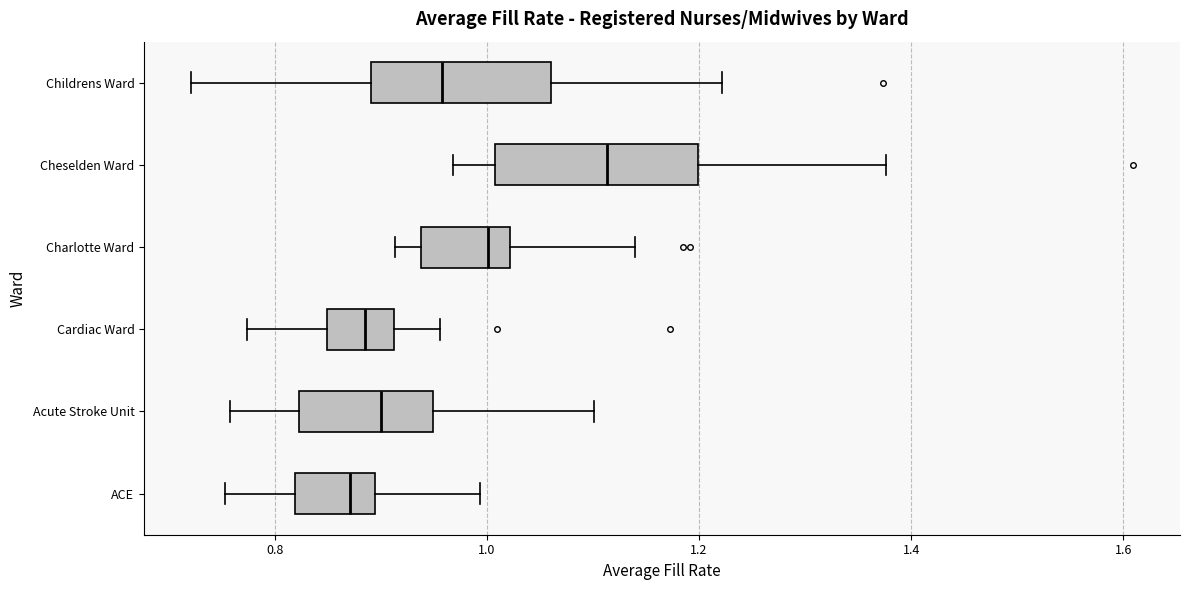

Which box's median line is the furthest to the right?

Cheselden Ward